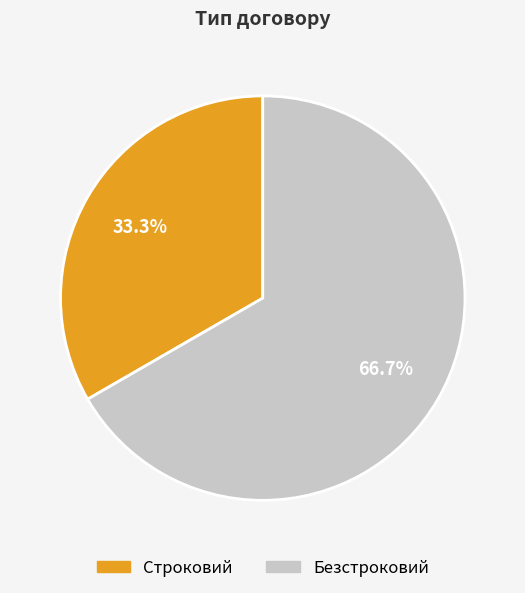

To the nearest percent, what is the combined percentage of Безстроковий and Строковий?

100%